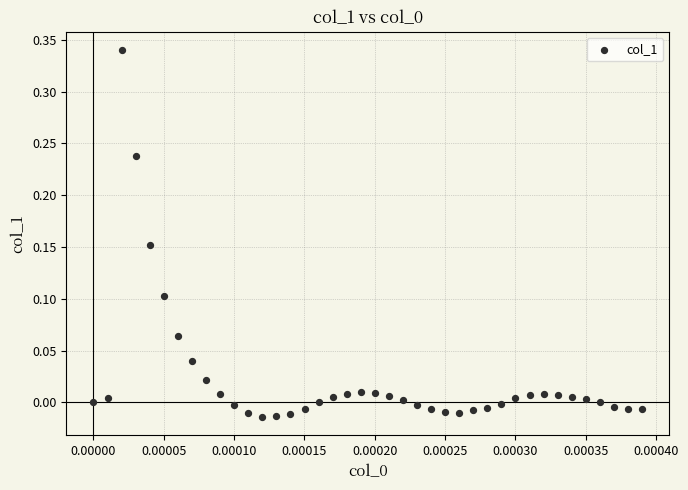

What is the range of Y values (max minus min)?

0.4